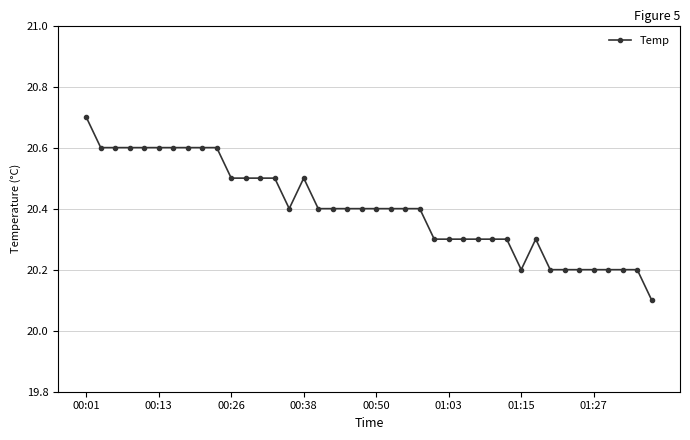

What is the value of the 3rd point from the left?

20.6